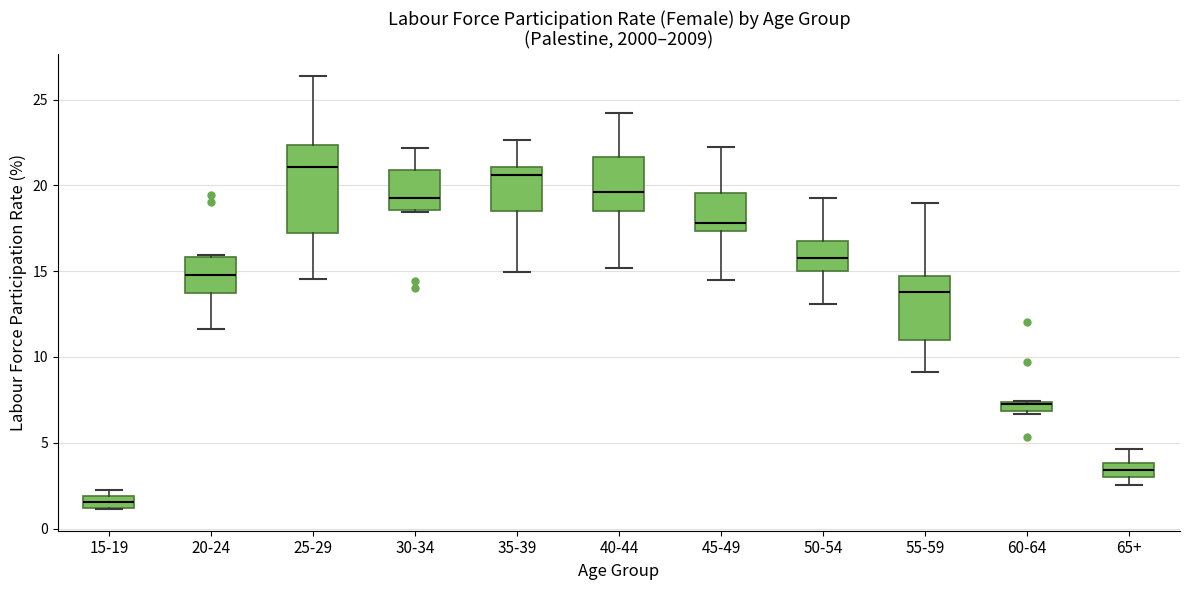

Comparing the boxes themselves (not the whiskers), which one is the tallest?

25-29